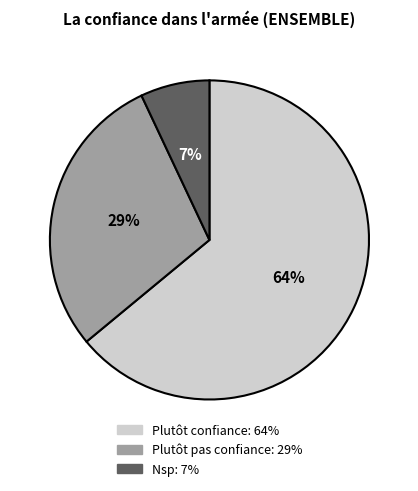

Is it true that Plutôt pas confiance is 16% of the pie?

False